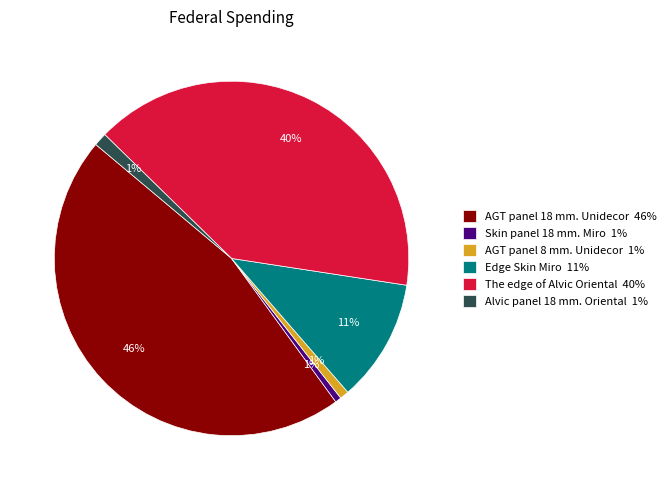

To the nearest percent, what is the combined percentage of Alvic panel 18 mm. Oriental 1% and AGT panel 8 mm. Unidecor 1%?

2%